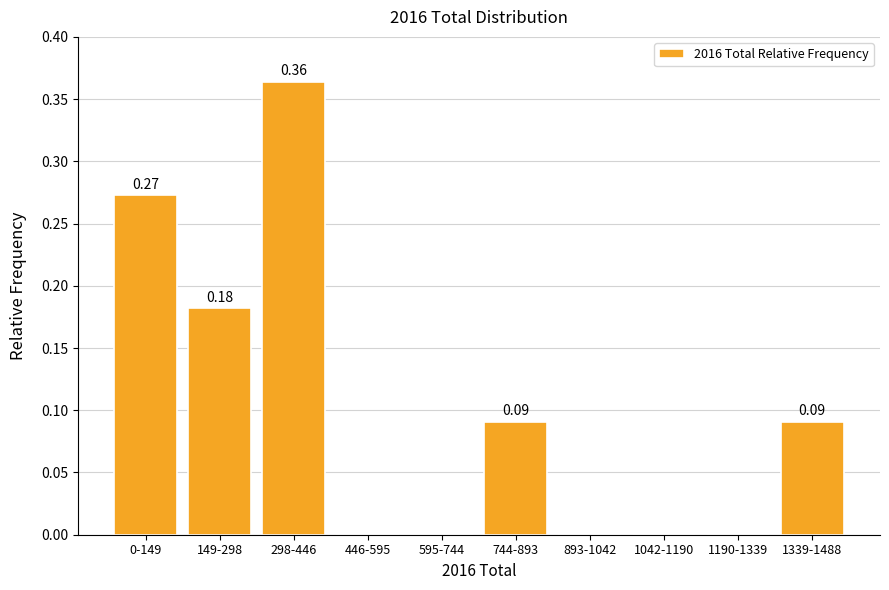

What is the sum of all values?

1.0